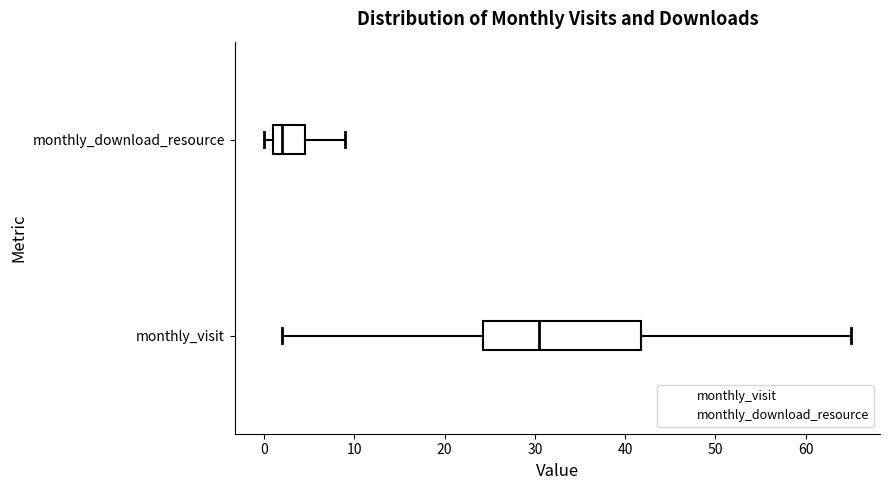

Where does the left whisker of the box for monthly_visit end on the x-axis? The values are not printed on the chart, so give them approximately, as read against the axis.

2